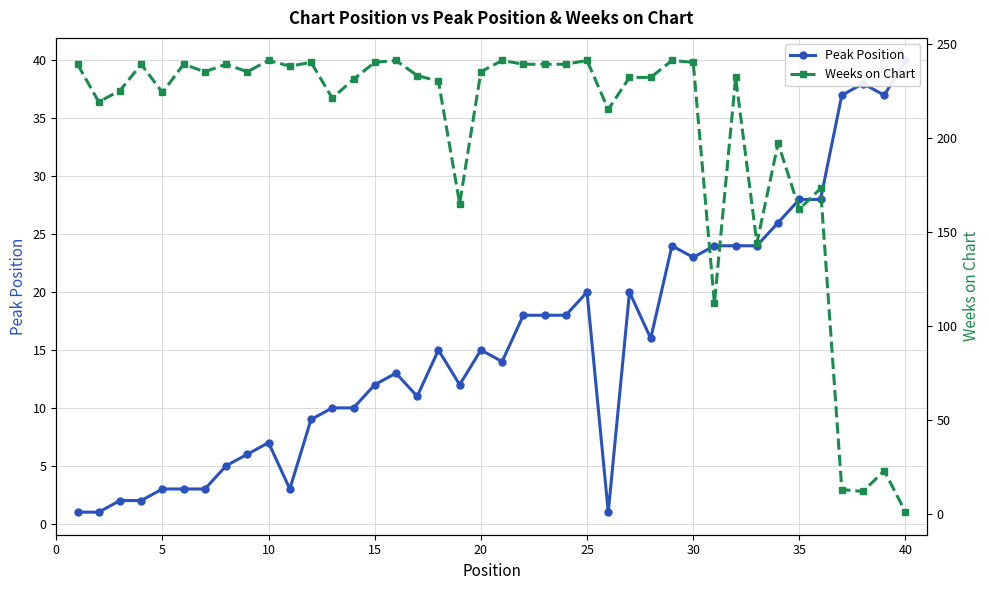

How many data points in Peak Position are less than 15?

20